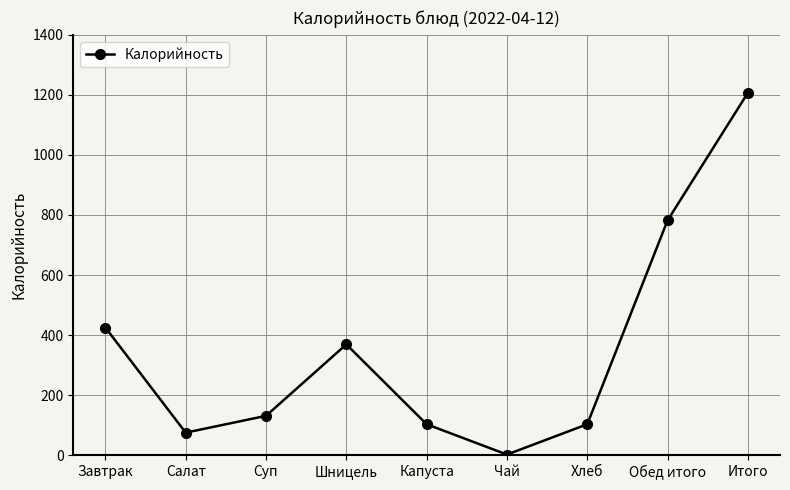

What is the smallest value displayed?

2